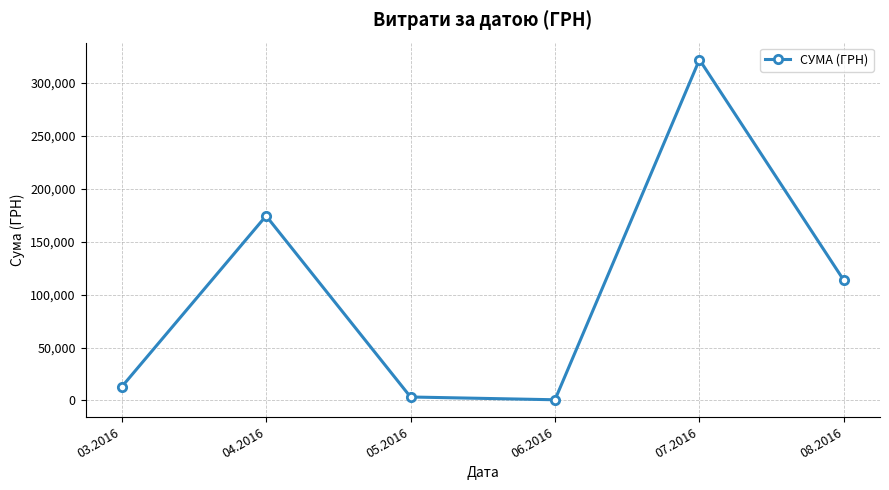

How many series are shown in this chart?

1